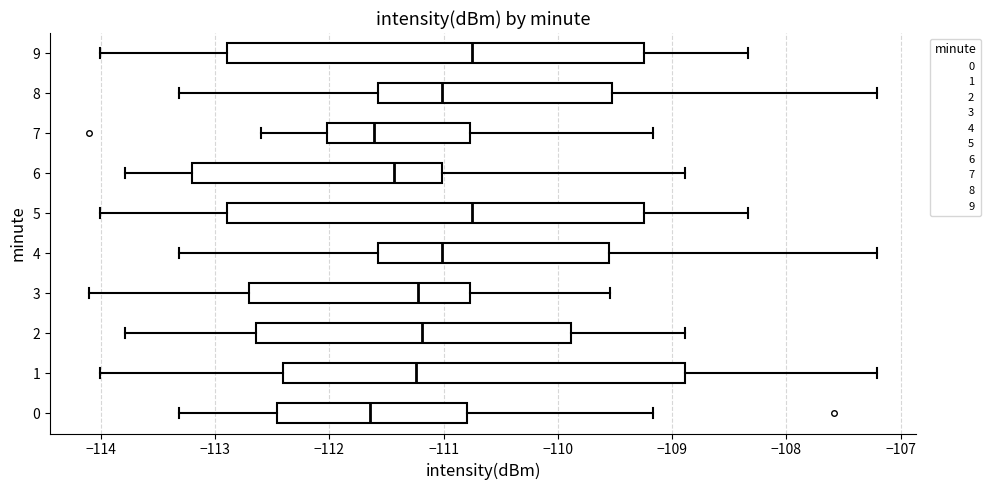

Reading bottom to top, read every box against the x-axis: the position of its median line, the range the box covers, and the ends of its whiskers. The values are not printed on the chart, so give them approximately, as read against the axis.

0: median -111.6, box -112.5 to -110.8, whiskers -113.3 to -109.2
1: median -111.2, box -112.4 to -108.9, whiskers -114.0 to -107.2
2: median -111.2, box -112.6 to -109.9, whiskers -113.8 to -108.9
3: median -111.2, box -112.7 to -110.8, whiskers -114.1 to -109.5
4: median -111.0, box -111.6 to -109.6, whiskers -113.3 to -107.2
5: median -110.7, box -112.9 to -109.2, whiskers -114.0 to -108.3
6: median -111.4, box -113.2 to -111.0, whiskers -113.8 to -108.9
7: median -111.6, box -112.0 to -110.8, whiskers -112.6 to -109.2
8: median -111.0, box -111.6 to -109.5, whiskers -113.3 to -107.2
9: median -110.7, box -112.9 to -109.2, whiskers -114.0 to -108.3